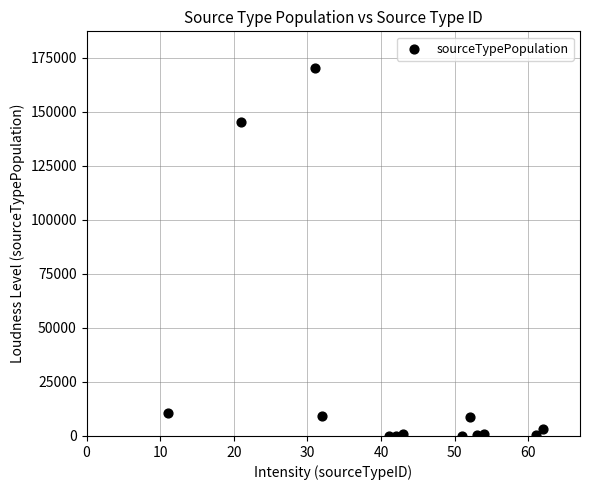

What is the range of Y values (max minus min)?

170162.8